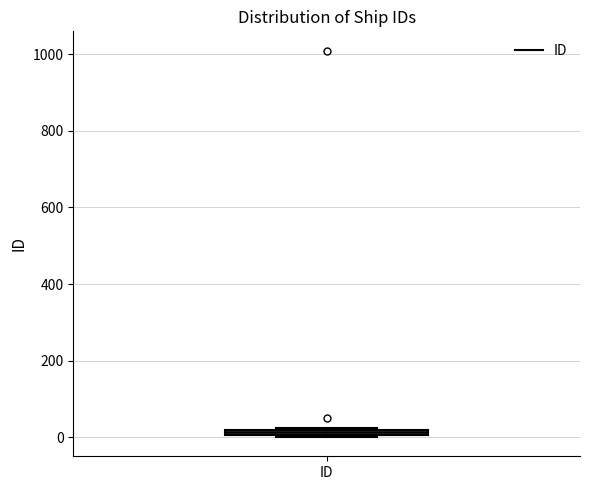

Where is the upper edge of the box for ID on the y-axis? The values are not printed on the chart, so give them approximately, as read against the axis.

20